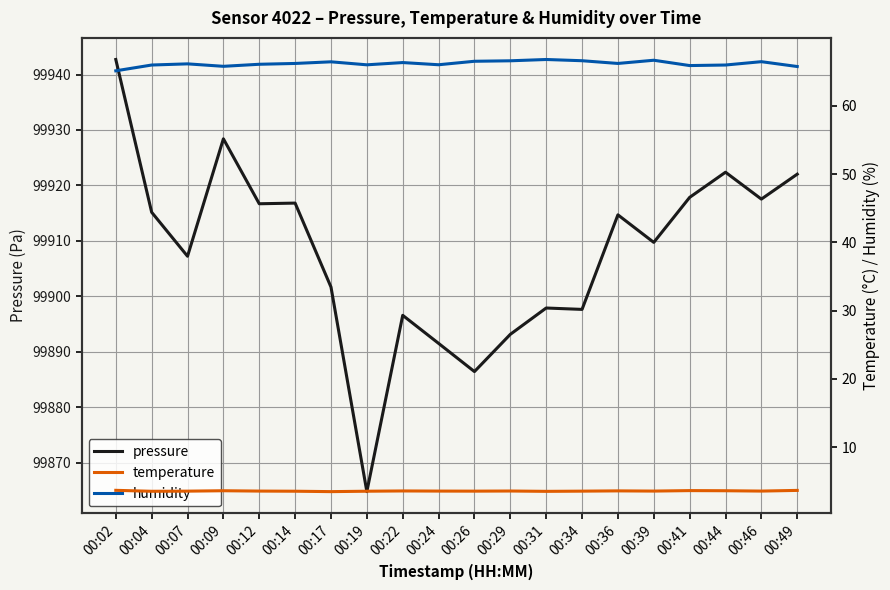

What is the approximate value of pressure at 00:29?

99893.1